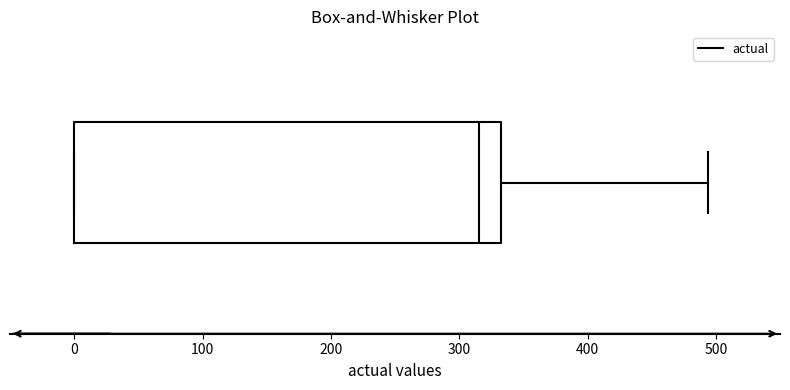

Where does the median line of the box sit on the x-axis? The values are not printed on the chart, so give them approximately, as read against the axis.

320